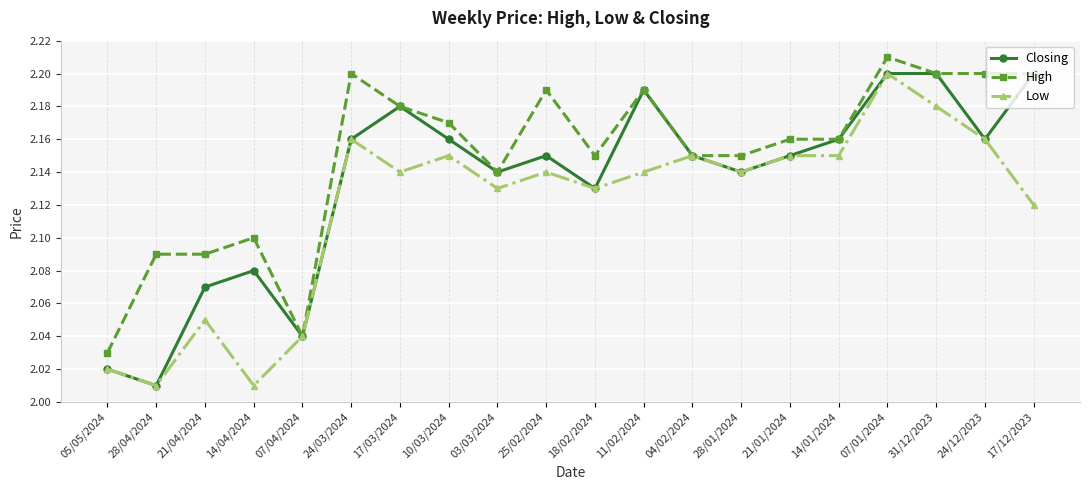

Which series changed the most between 28/01/2024 and 24/12/2023?

High